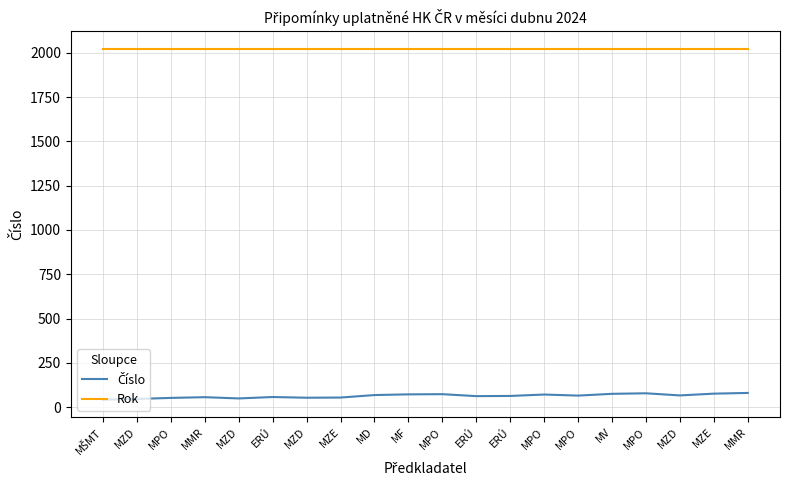

How many lines are shown in the chart?

2